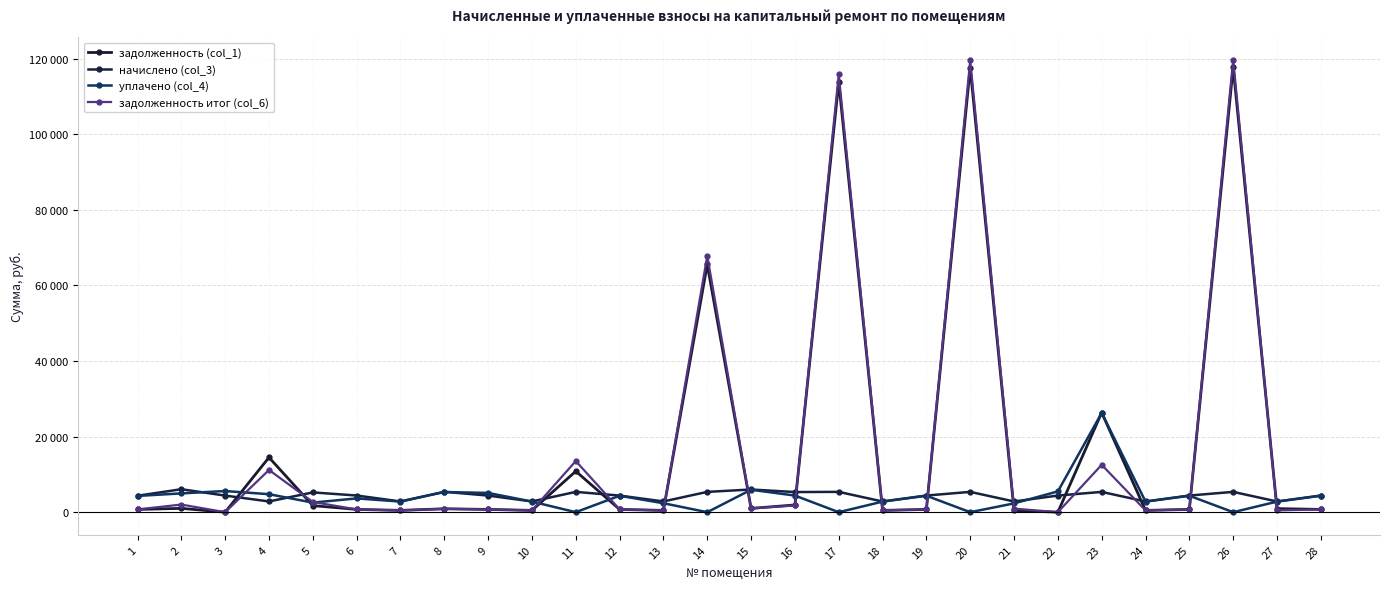

Does the chart have visible grid lines?

Yes